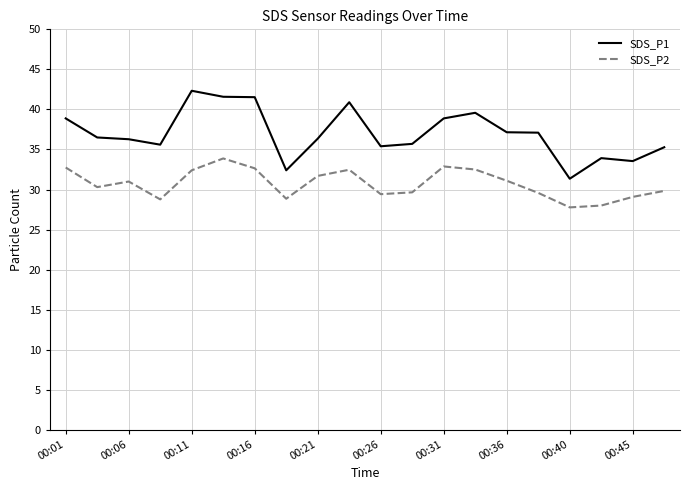

Which series has the largest total across all categories?

SDS_P1